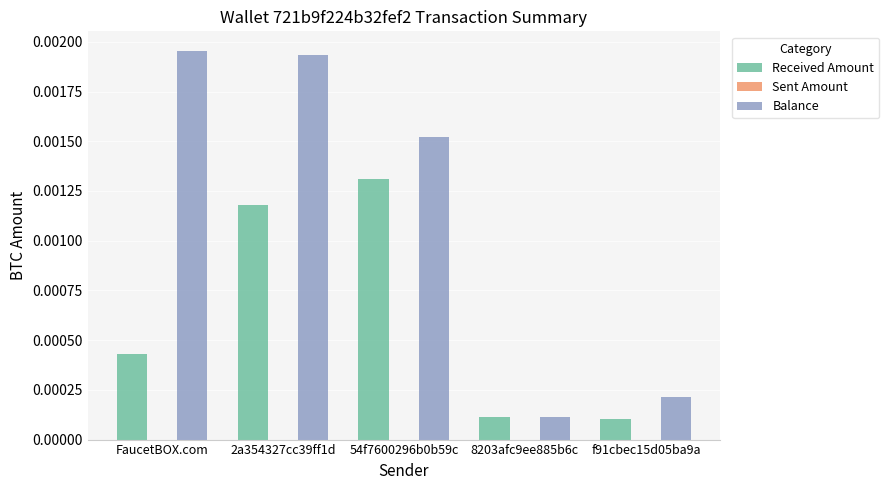

At which label does Balance reach its minimum?

8203afc9ee885b6c